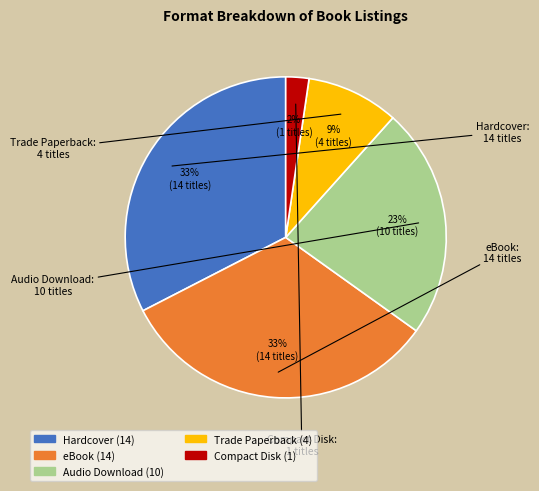

Does Audio Download represent more than half of the total?

No